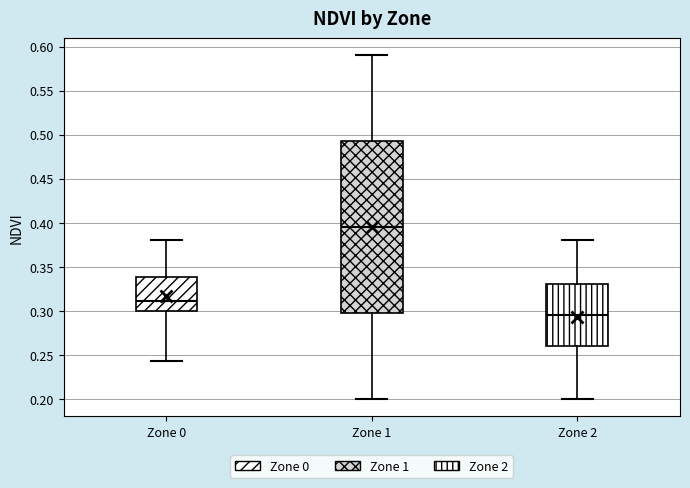

Reading left to right, transcribe this box plot: for each box, give where its median line is, the range the box spans, and where its two whiskers end, as read against the y-axis. The values are not printed on the chart, so give them approximately, as read against the axis.

Zone 0: median 0.310, box 0.300 to 0.340, whiskers 0.245 to 0.380
Zone 1: median 0.395, box 0.300 to 0.495, whiskers 0.200 to 0.590
Zone 2: median 0.295, box 0.260 to 0.330, whiskers 0.200 to 0.380